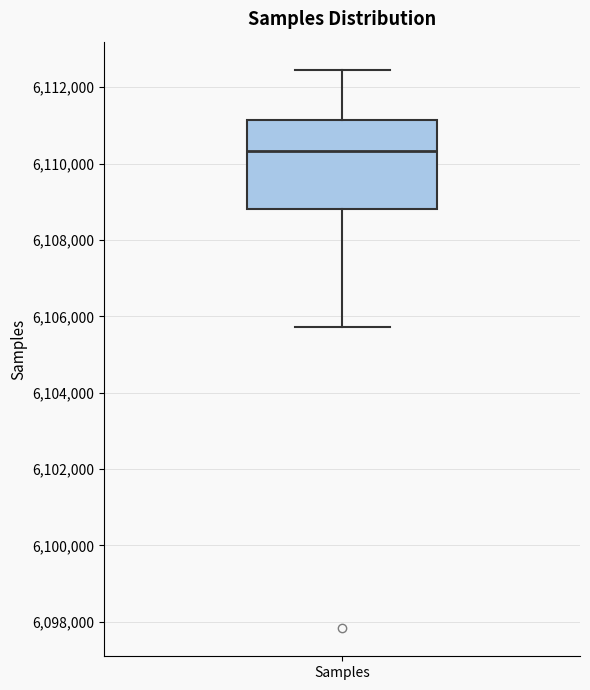

Where does the lower whisker of the box for Samples end on the y-axis? The values are not printed on the chart, so give them approximately, as read against the axis.

6105800